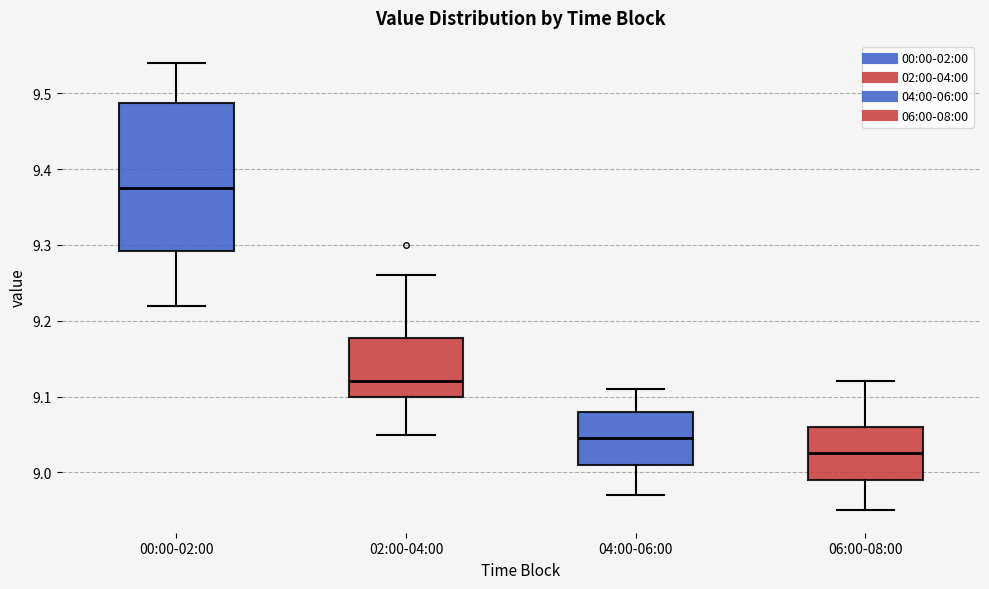

Reading left to right, transcribe this box plot: for each box, give where its median line is, the range the box spans, and where its two whiskers end, as read against the y-axis. The values are not printed on the chart, so give them approximately, as read against the axis.

00:00-02:00: median 9.38, box 9.29 to 9.49, whiskers 9.22 to 9.54
02:00-04:00: median 9.12, box 9.10 to 9.18, whiskers 9.05 to 9.26
04:00-06:00: median 9.05, box 9.01 to 9.08, whiskers 8.97 to 9.11
06:00-08:00: median 9.03, box 8.99 to 9.06, whiskers 8.95 to 9.12